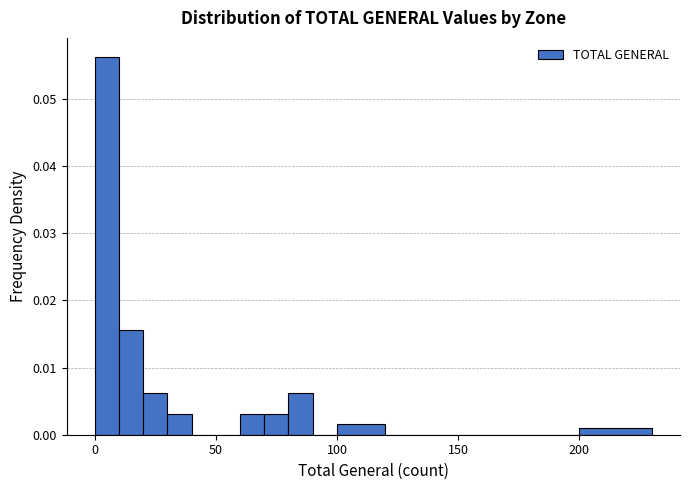

Around what value on the x-axis is the tallest bar? Give the approximate position of its centre, as read against the axis.

5